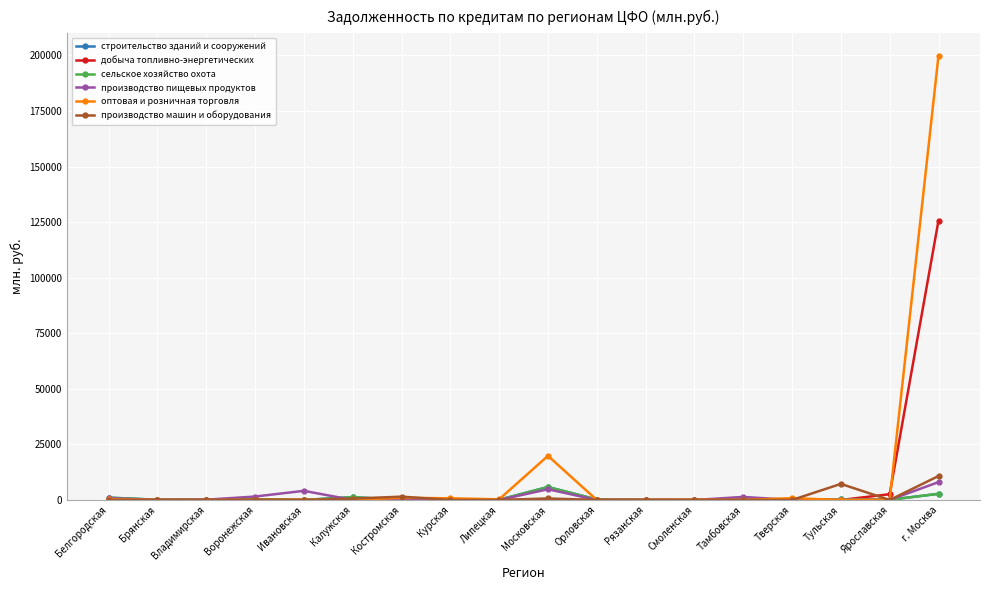

At Орловская, list the series in order from smallest to largest.

добыча топливно-энергетических, производство пищевых продуктов, производство машин и оборудования, оптовая и розничная торговля, строительство зданий и сооружений, сельское хозяйство охота